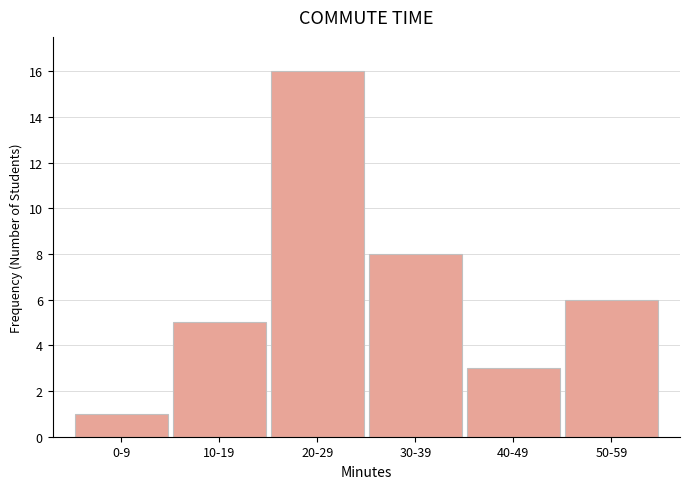

Reading left to right, extract all data points from this chart.

0-9=1	10-19=5	20-29=16	30-39=8	40-49=3	50-59=6